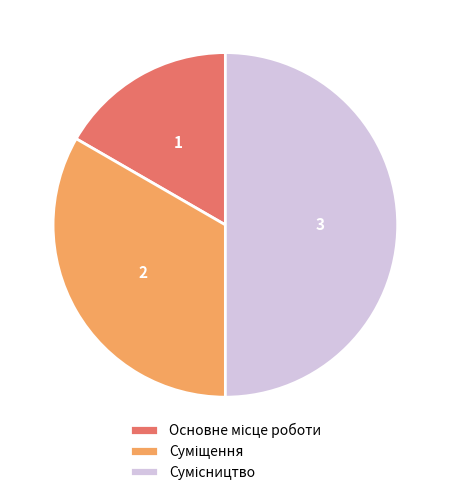

Which has a higher value, Сумісництво or Суміщення?

Сумісництво